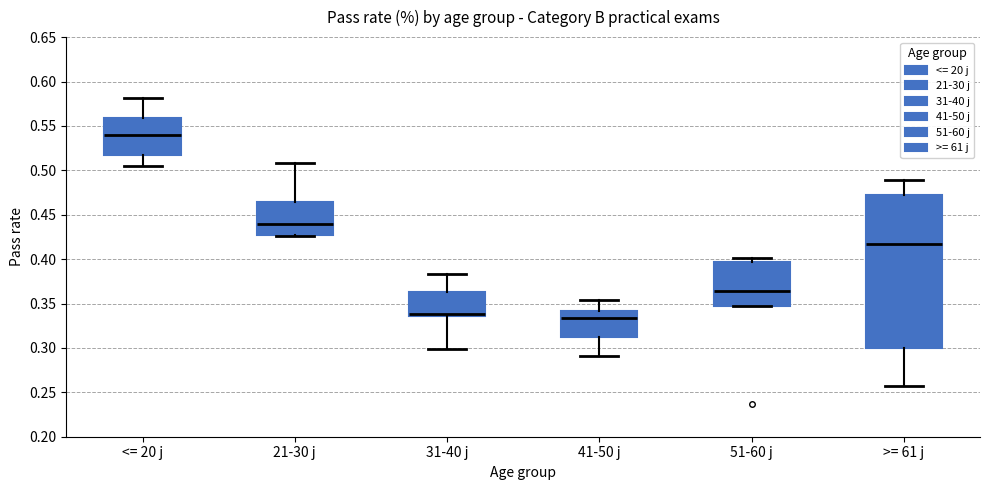

Reading left to right, read every box against the y-axis: the position of its median line, the range the box covers, and the ends of its whiskers. The values are not printed on the chart, so give them approximately, as read against the axis.

<= 20 j: median 0.540, box 0.515 to 0.560, whiskers 0.505 to 0.580
21-30 j: median 0.440, box 0.425 to 0.465, whiskers 0.425 to 0.510
31-40 j: median 0.340 (drawn on the box's lower edge), box 0.335 to 0.365, whiskers 0.300 to 0.385
41-50 j: median 0.335, box 0.310 to 0.340, whiskers 0.290 to 0.355
51-60 j: median 0.365, box 0.345 to 0.395, whiskers 0.345 to 0.400
>= 61 j: median 0.415, box 0.300 to 0.470, whiskers 0.255 to 0.490